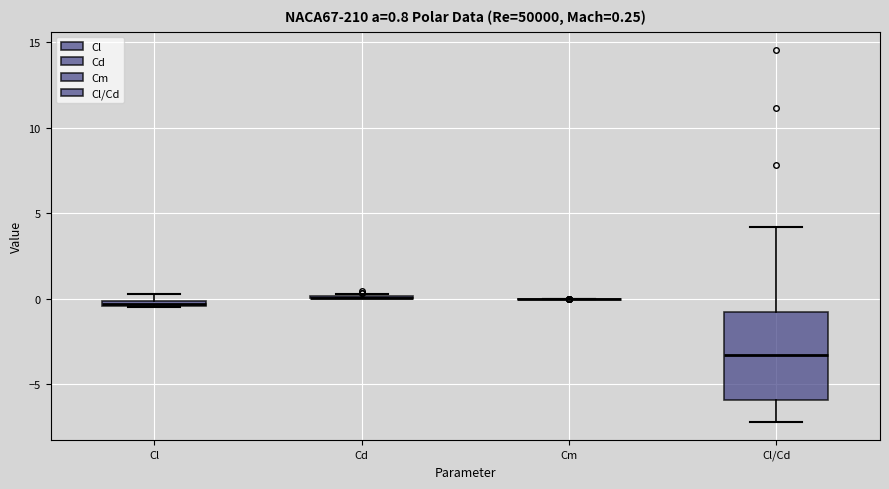

Which box is the tallest, from its lower edge to its upper edge?

Cl/Cd